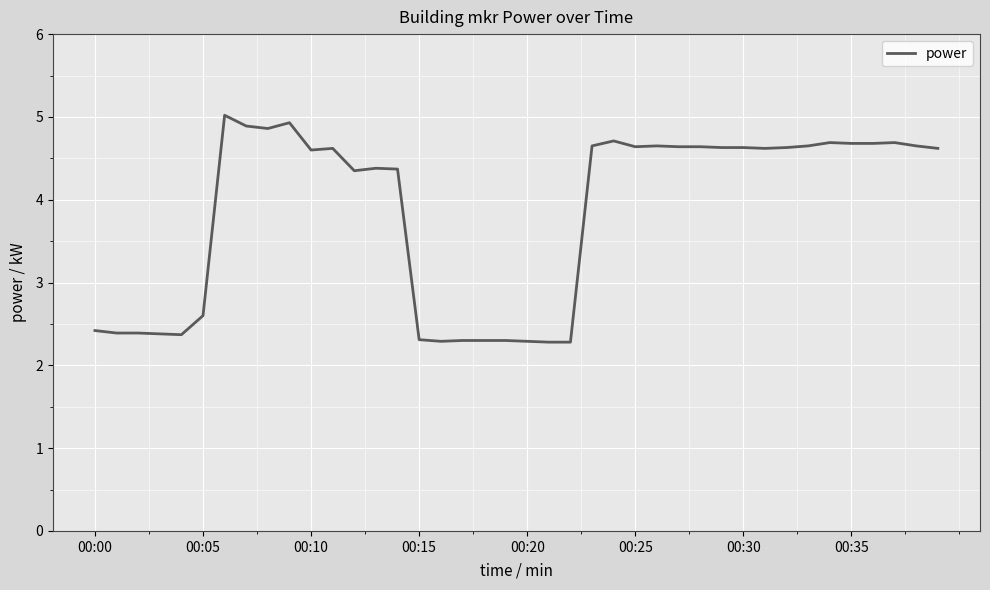

What is the minimum value shown in the chart?

2.3